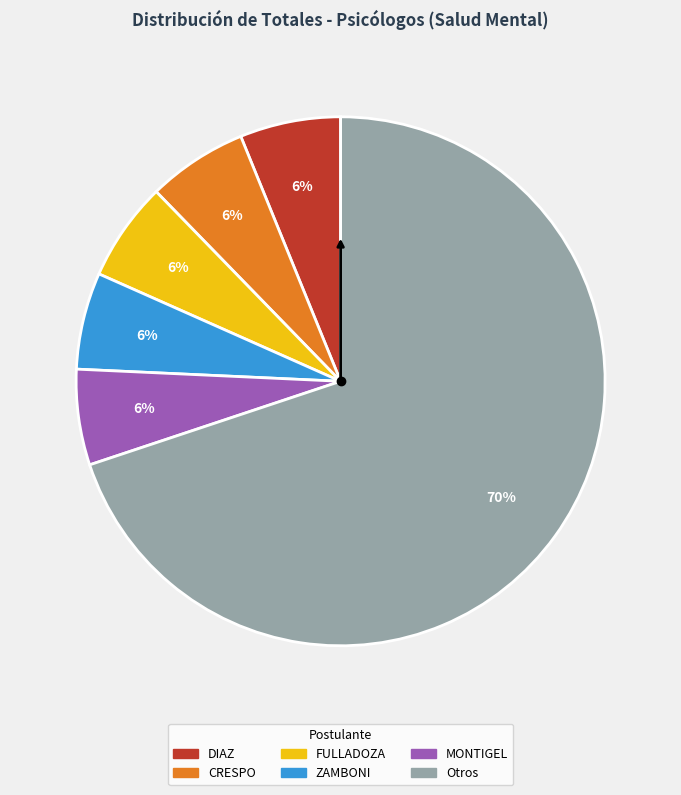

To the nearest percent, what is the difference between the largest and smallest slice percentages?

64%